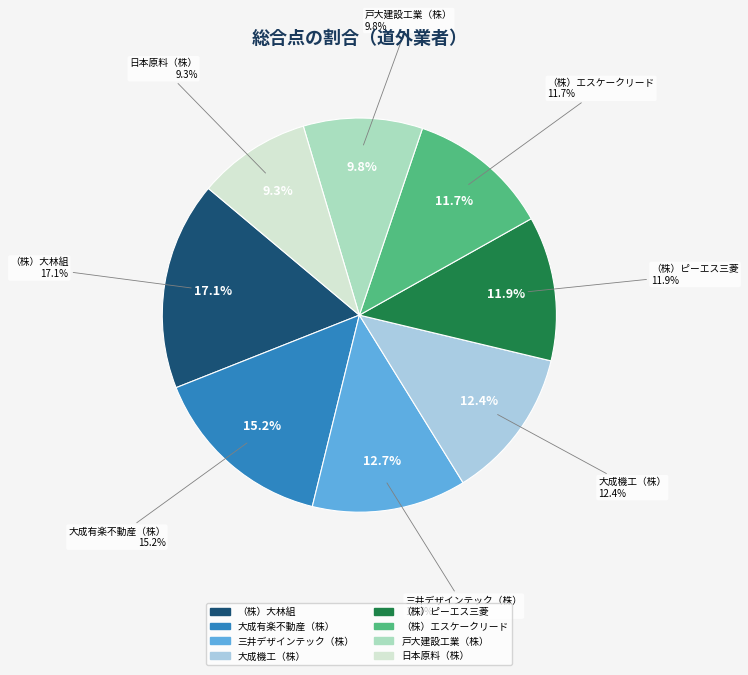

Rank the categories by value from lowest to highest.

日本原料（株）, 戸大建設工業（株）, （株）エスケークリード, （株）ピーエス三菱, 大成機工（株）, 三井デザインテック（株）, 大成有楽不動産（株）, （株）大林組